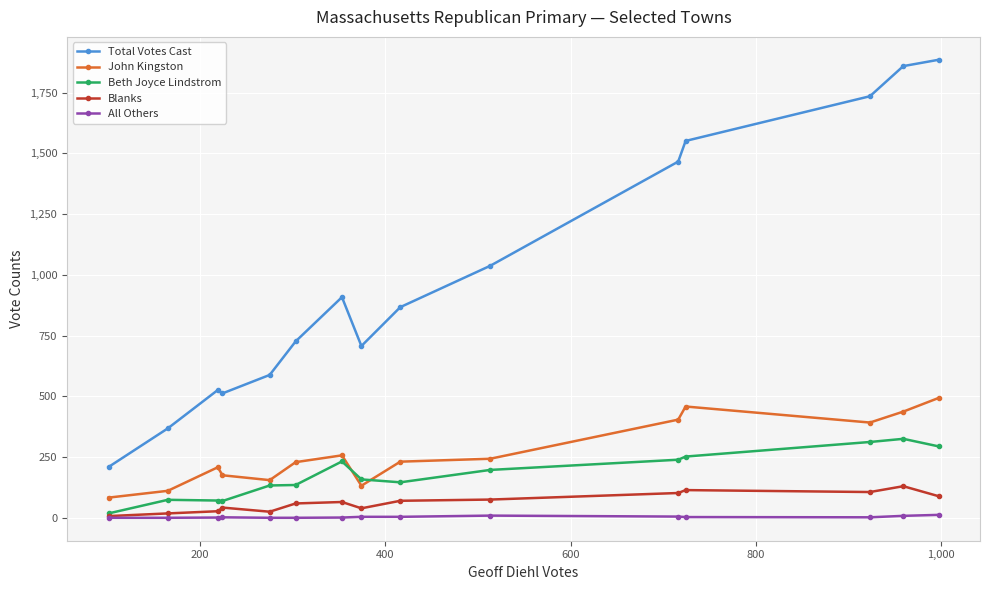

True or false: Blanks and John Kingston cross at least once.

False